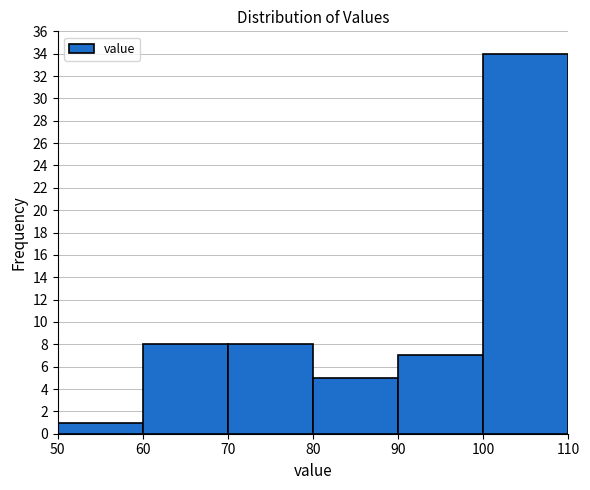

Which range on the x-axis has the tallest bar?

100 to 110